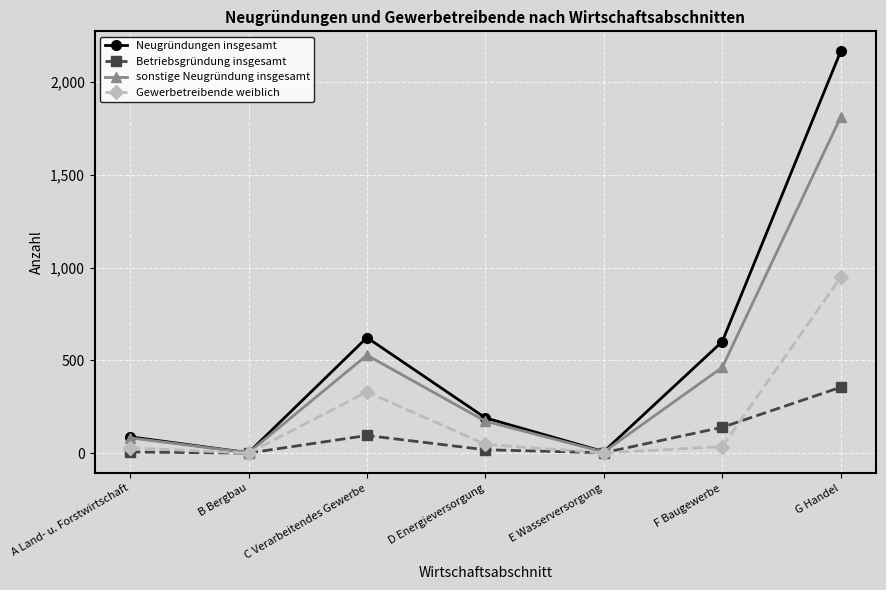

After their last crossing, which series has the higher values: Betriebsgründung insgesamt or Gewerbetreibende weiblich?

Gewerbetreibende weiblich